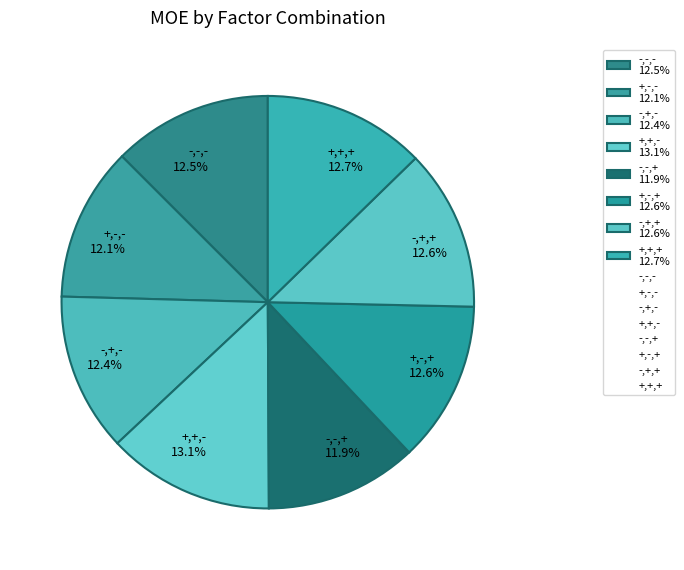

True or false: -,-,+ accounts for 12% of the total.

True